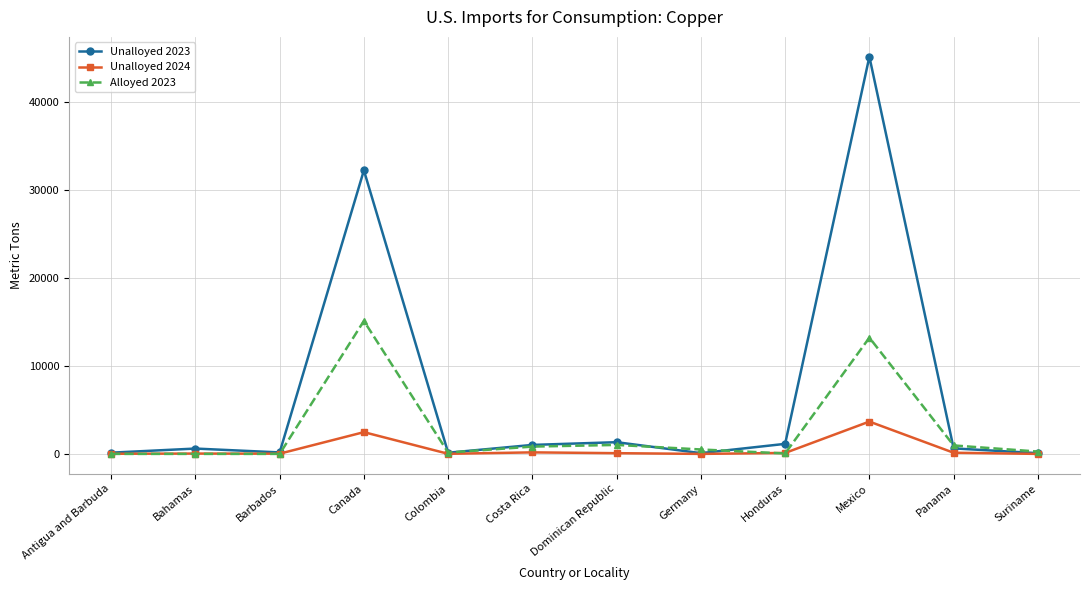

Which series has the widest spread of values?

Unalloyed 2023